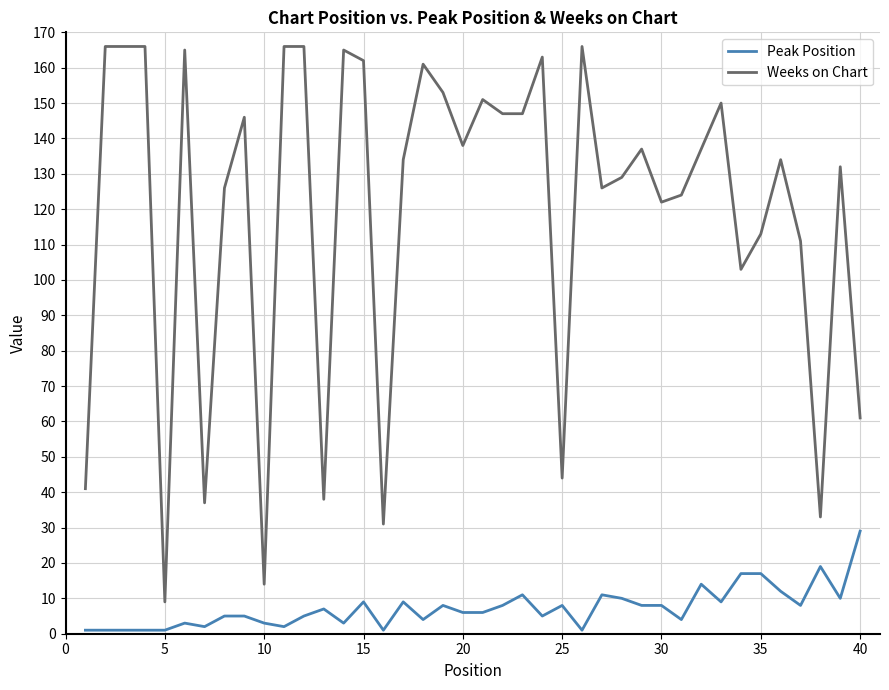

Rank the series by their maximum value, from highest to lowest.

Weeks on Chart, Peak Position